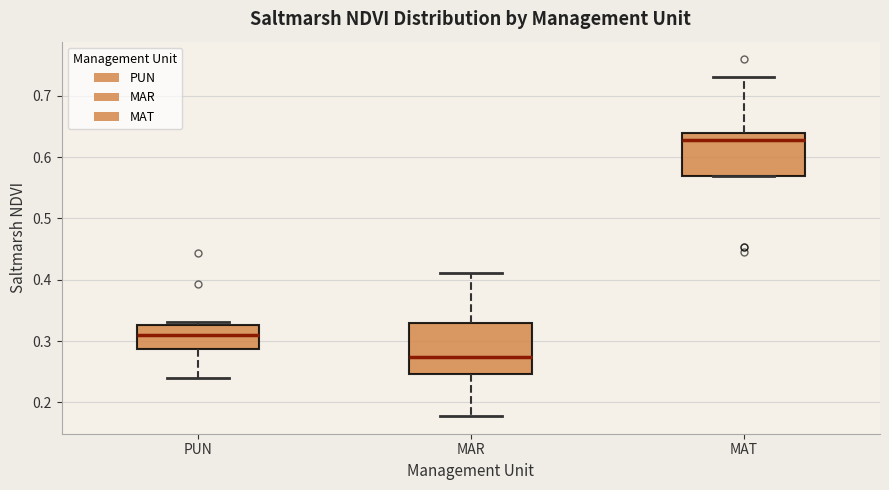

Reading left to right, read every box against the y-axis: the position of its median line, the range the box covers, and the ends of its whiskers. The values are not printed on the chart, so give them approximately, as read against the axis.

PUN: median 0.31, box 0.29 to 0.33, whiskers 0.24 to 0.33 (just above the box's upper edge)
MAR: median 0.27, box 0.25 to 0.33, whiskers 0.18 to 0.41
MAT: median 0.63, box 0.57 to 0.64, whiskers 0.57 to 0.73